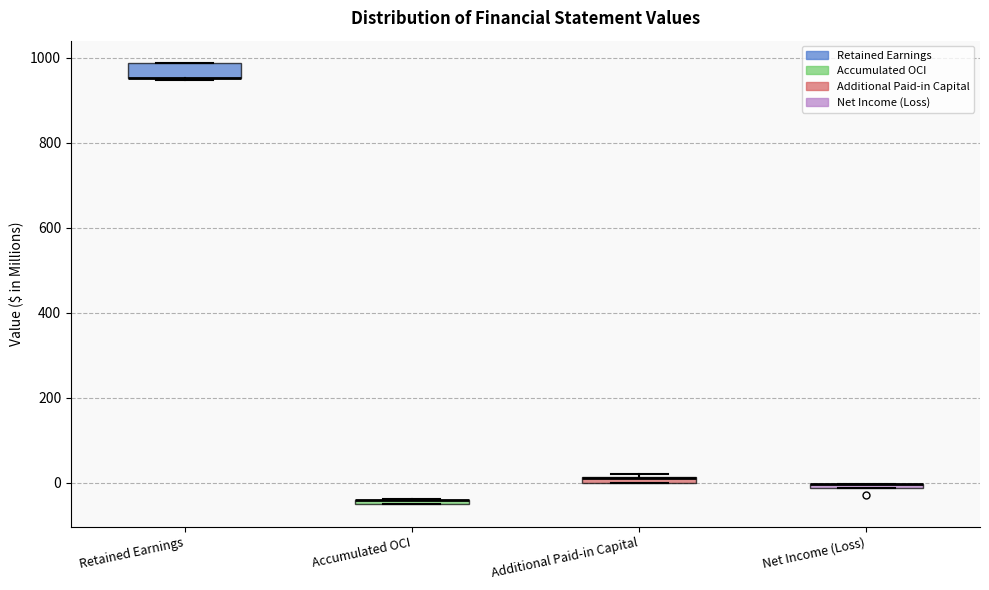

Where is the upper edge of the box for Additional Paid-in Capital on the y-axis? The values are not printed on the chart, so give them approximately, as read against the axis.

20